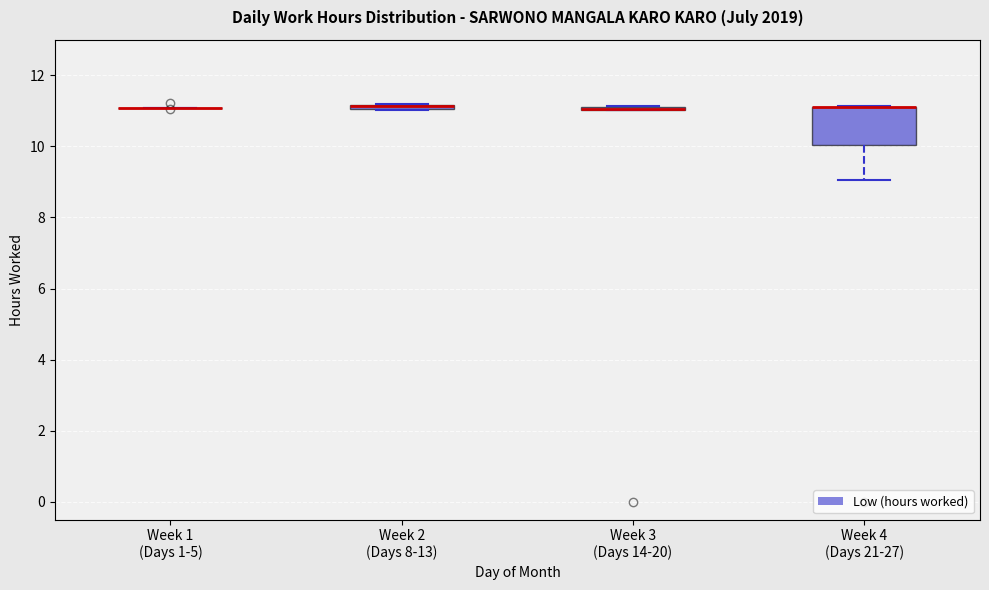

Which box is the tallest, from its lower edge to its upper edge?

Week 4 (Days 21-27)